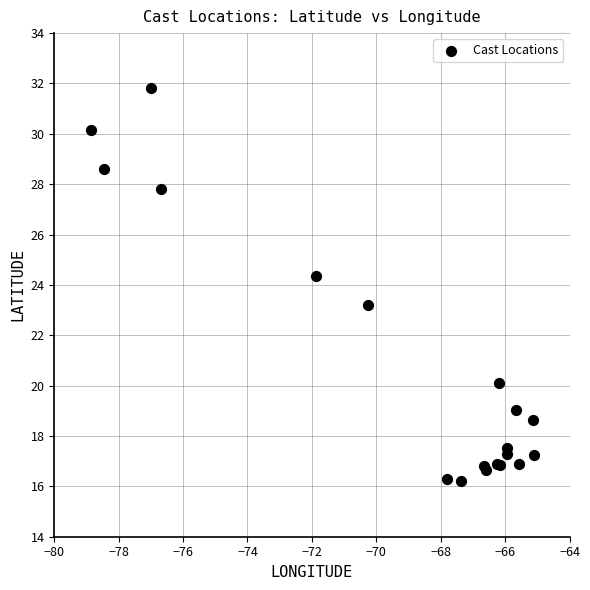

What Y value in the scatter plot is closest to 24?

24.4